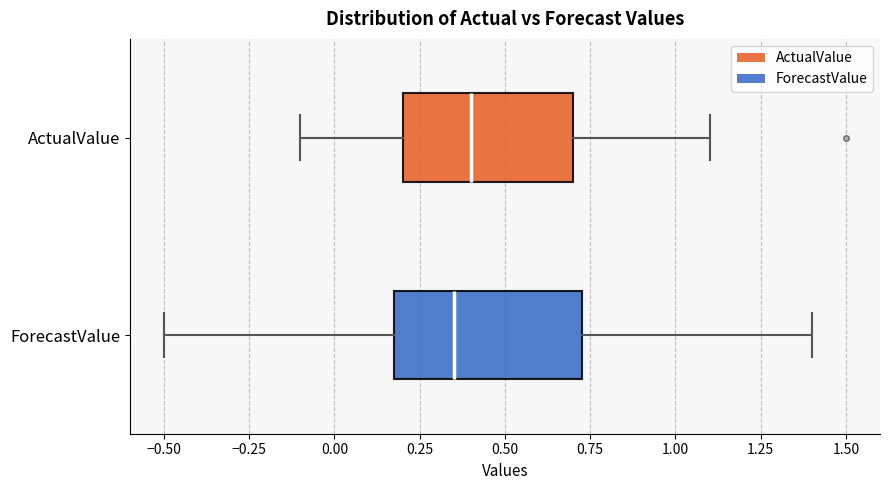

Where does the left whisker of the box for ActualValue end on the x-axis? The values are not printed on the chart, so give them approximately, as read against the axis.

-0.10